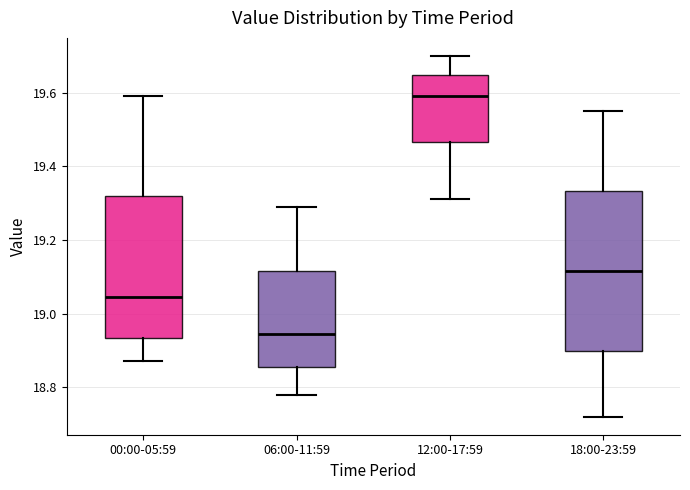

Reading left to right, read every box against the y-axis: the position of its median line, the range the box covers, and the ends of its whiskers. The values are not printed on the chart, so give them approximately, as read against the axis.

00:00-05:59: median 19.04, box 18.94 to 19.32, whiskers 18.88 to 19.60
06:00-11:59: median 18.94, box 18.86 to 19.12, whiskers 18.78 to 19.30
12:00-17:59: median 19.60, box 19.46 to 19.64, whiskers 19.32 to 19.70
18:00-23:59: median 19.12, box 18.90 to 19.34, whiskers 18.72 to 19.56